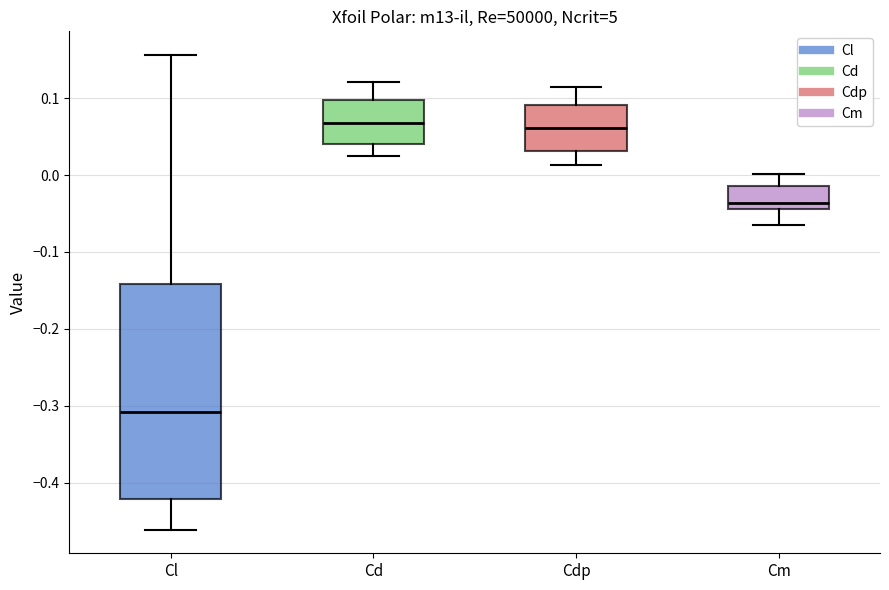

Reading left to right, transcribe this box plot: for each box, give where its median line is, the range the box spans, and where its two whiskers end, as read against the y-axis. The values are not printed on the chart, so give them approximately, as read against the axis.

Cl: median -0.31, box -0.42 to -0.14, whiskers -0.46 to 0.16
Cd: median 0.07, box 0.04 to 0.10, whiskers 0.02 to 0.12
Cdp: median 0.06, box 0.03 to 0.09, whiskers 0.01 to 0.11
Cm: median -0.04 (just above the box's lower edge), box -0.04 to -0.01, whiskers -0.06 to 0.00